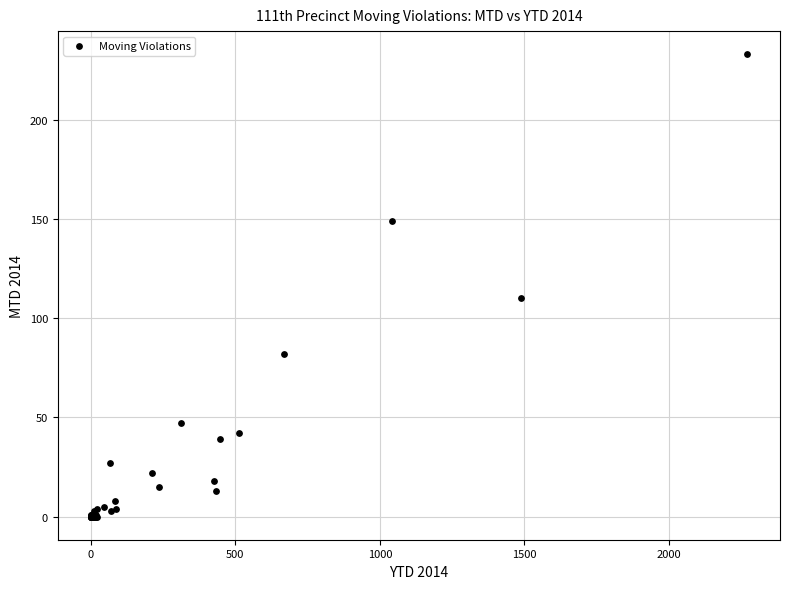

What Y value in the scatter plot is closest to 116?

110